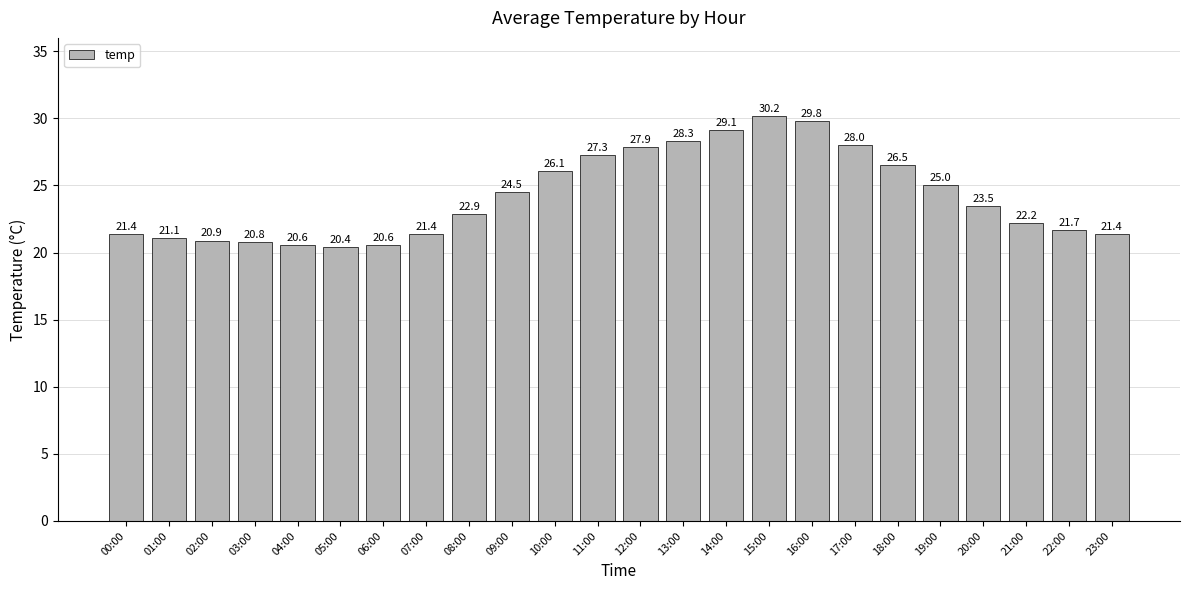

True or false: the data shows 6.1 at 05:00.

False